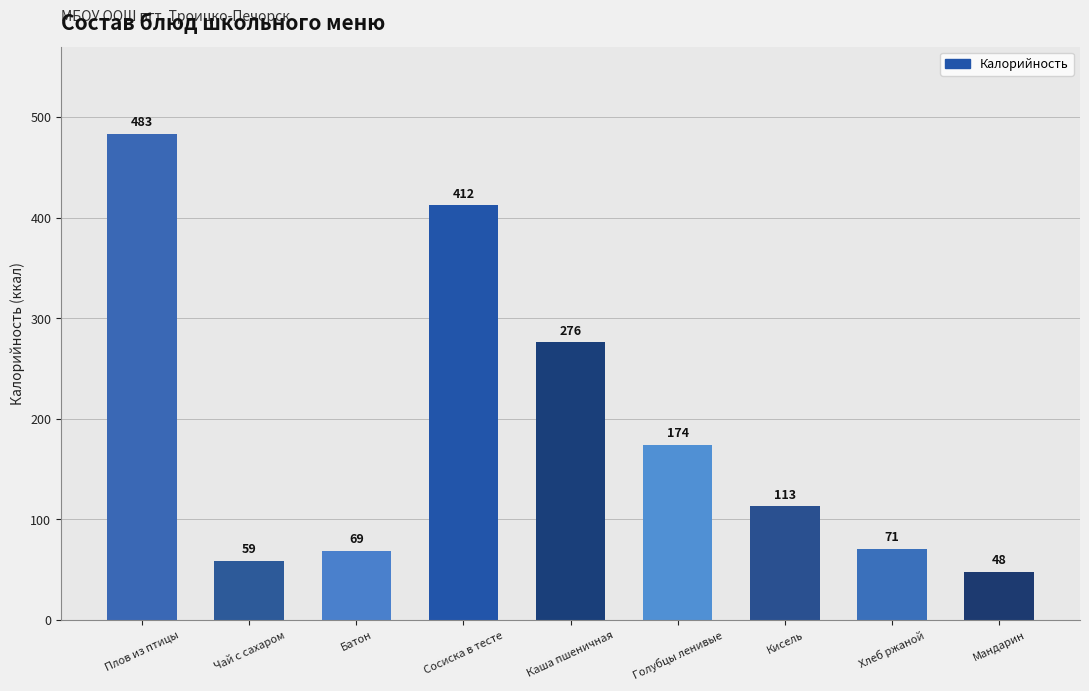

How many values are below 113?

4